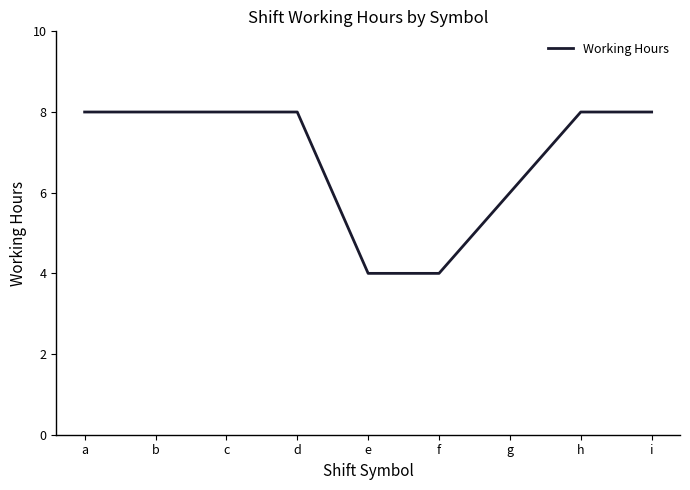

Read the value at h.

8.0